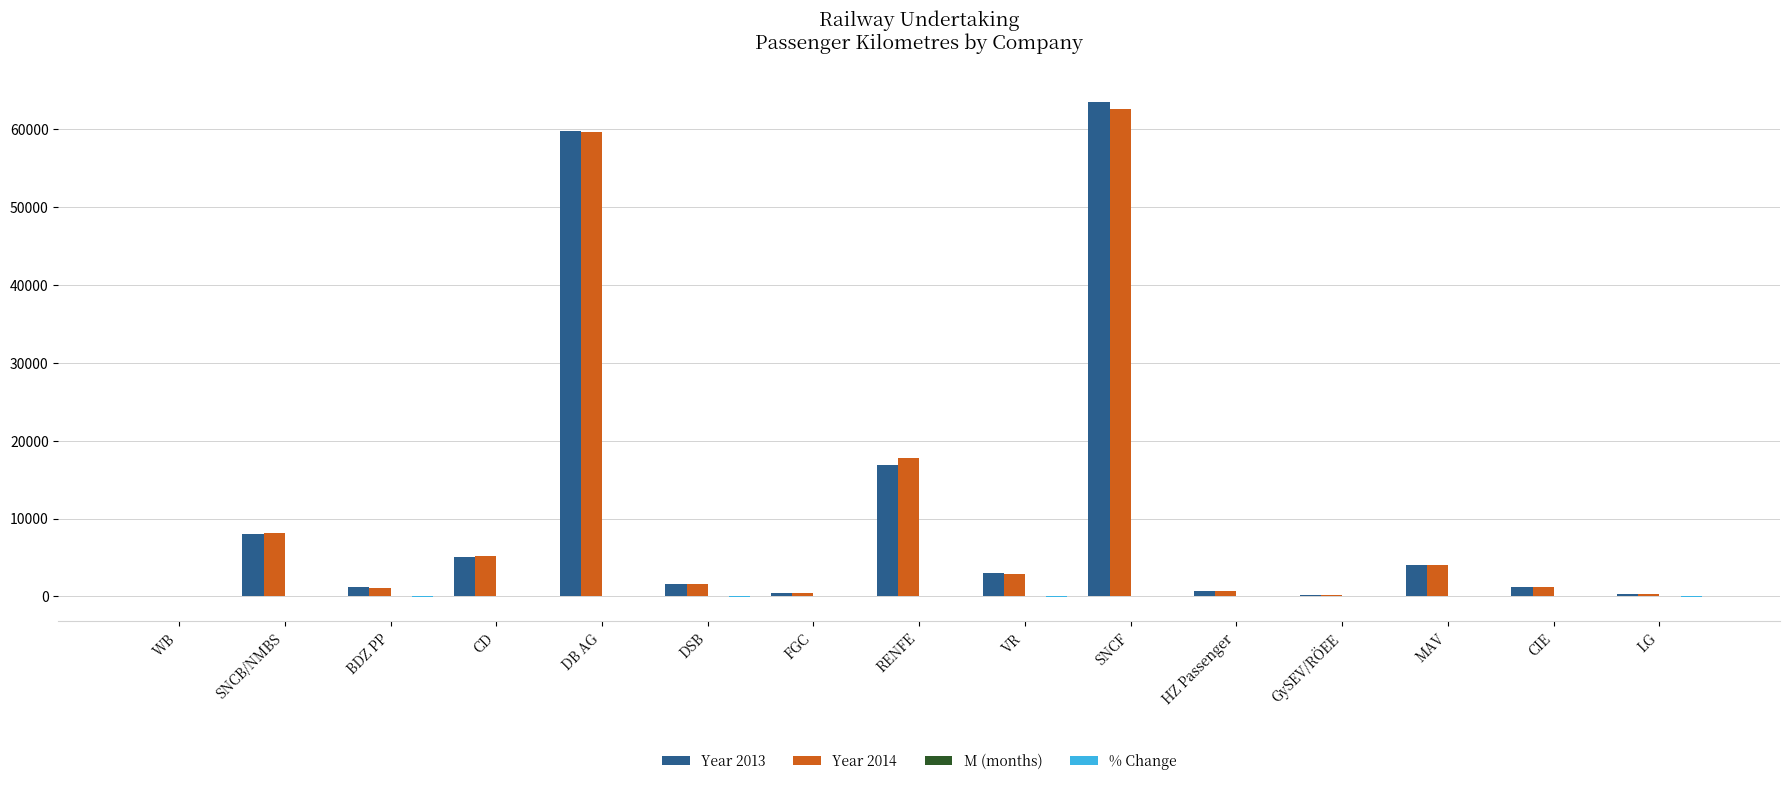

What is the maximum value shown in the chart?

63581.0